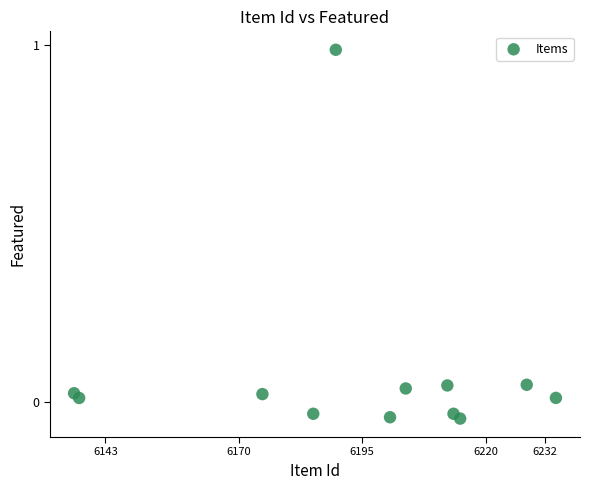

What is the range of X values (max minus min)?

97.6